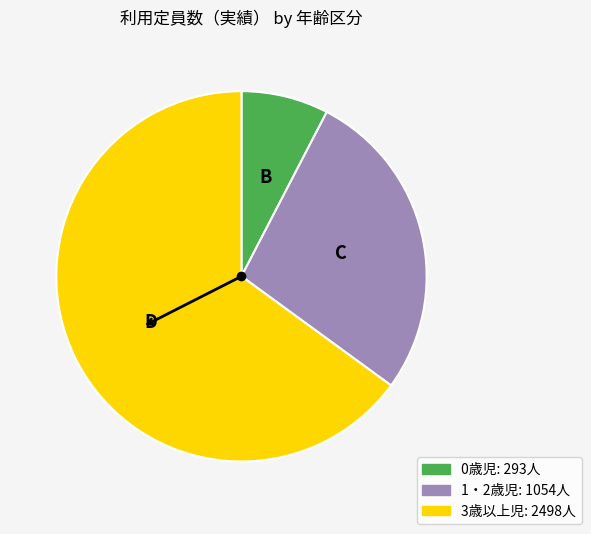

Count the number of slices in the pie.

3